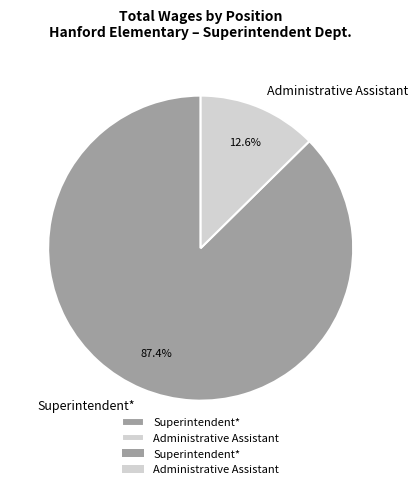

What is the majority slice?

Superintendent*